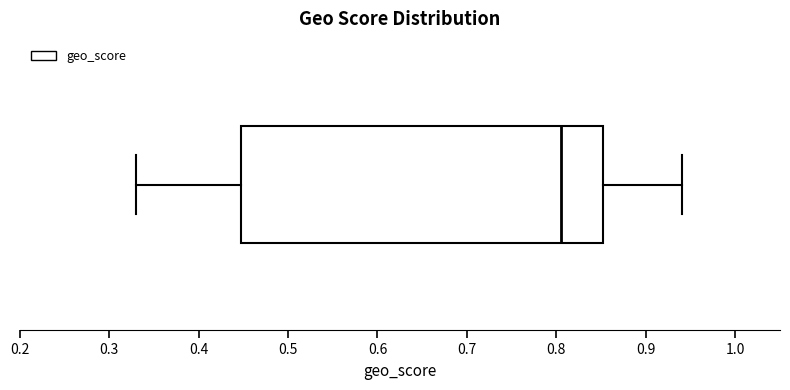

Where does the right whisker of the box end on the x-axis? The values are not printed on the chart, so give them approximately, as read against the axis.

0.94